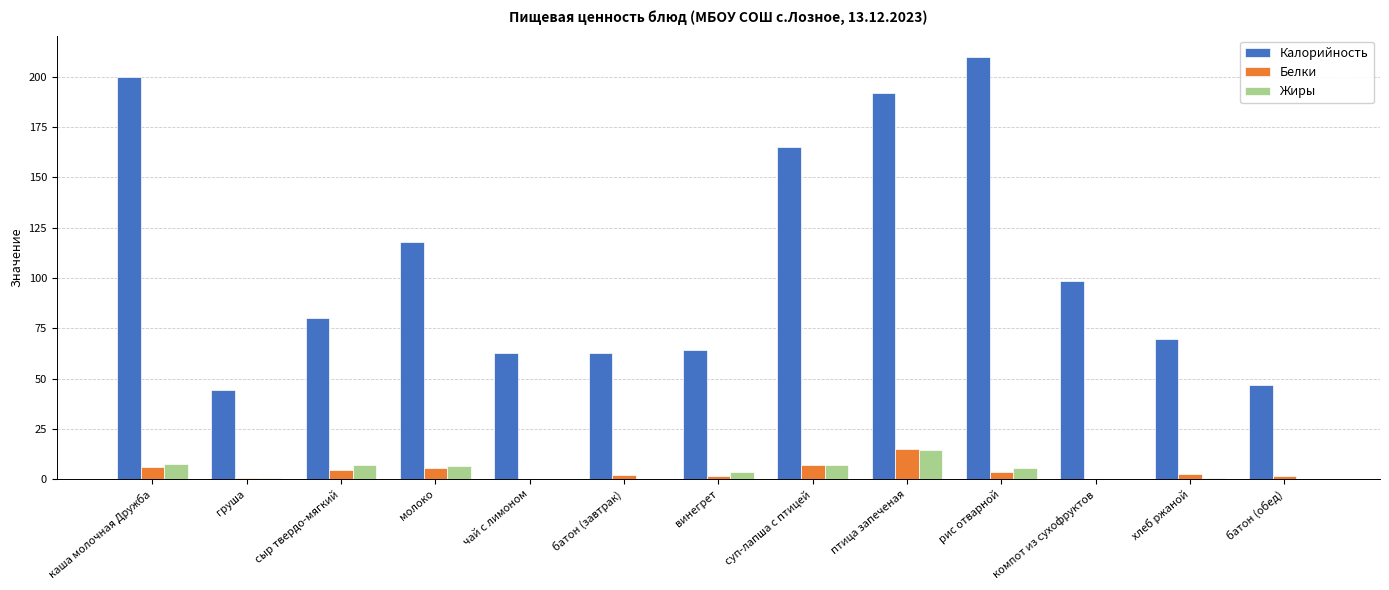

Is the value of Жиры at компот из сухофруктов greater than the value of Белки at сыр твердо-мягкий?

No